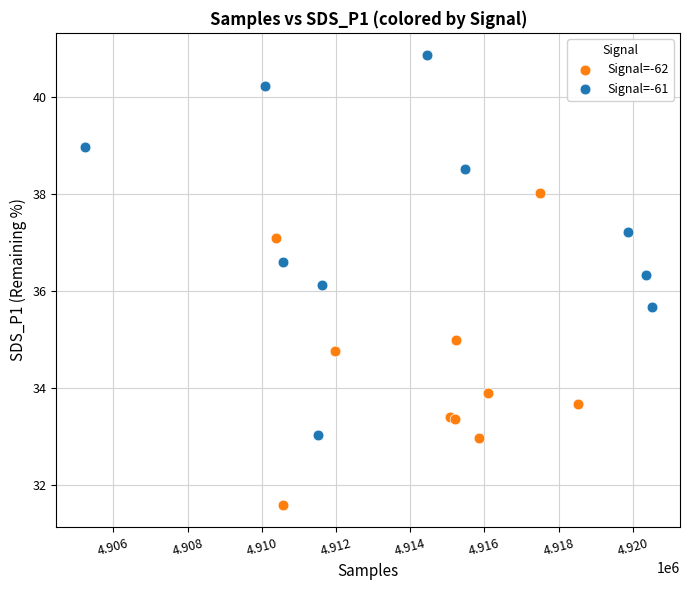

Which series contains the lowest Y value?

Signal=-62